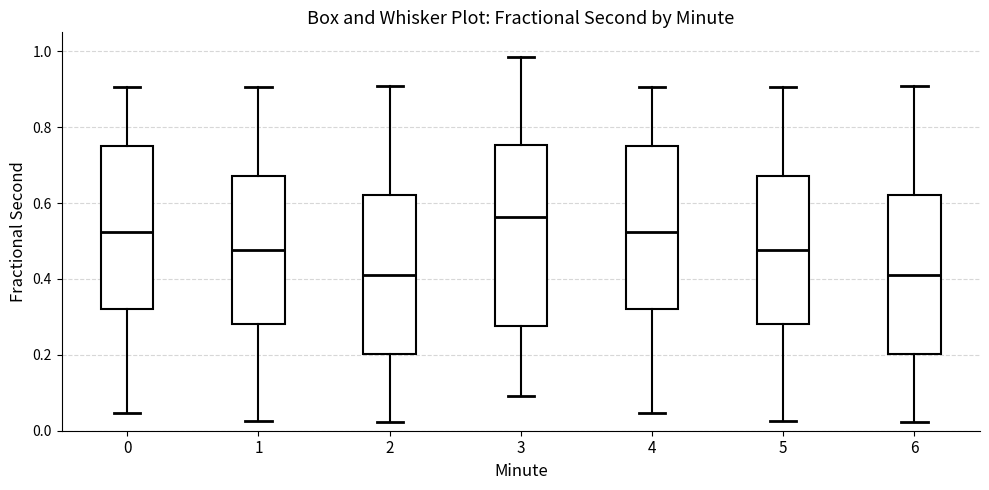

Reading left to right, transcribe this box plot: for each box, give where its median line is, the range the box spans, and where its two whiskers end, as read against the y-axis. The values are not printed on the chart, so give them approximately, as read against the axis.

0: median 0.52, box 0.32 to 0.76, whiskers 0.04 to 0.90
1: median 0.48, box 0.28 to 0.68, whiskers 0.02 to 0.90
2: median 0.42, box 0.20 to 0.62, whiskers 0.02 to 0.90
3: median 0.56, box 0.28 to 0.76, whiskers 0.10 to 0.98
4: median 0.52, box 0.32 to 0.76, whiskers 0.04 to 0.90
5: median 0.48, box 0.28 to 0.68, whiskers 0.02 to 0.90
6: median 0.42, box 0.20 to 0.62, whiskers 0.02 to 0.90